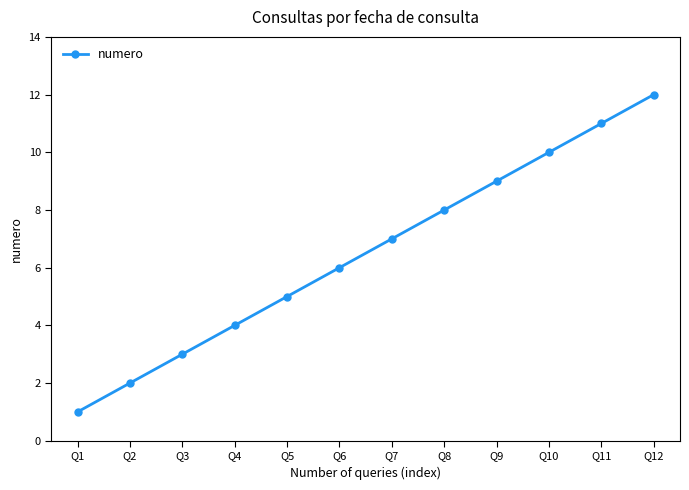

What is the change in value from Q9 to Q12?

+3